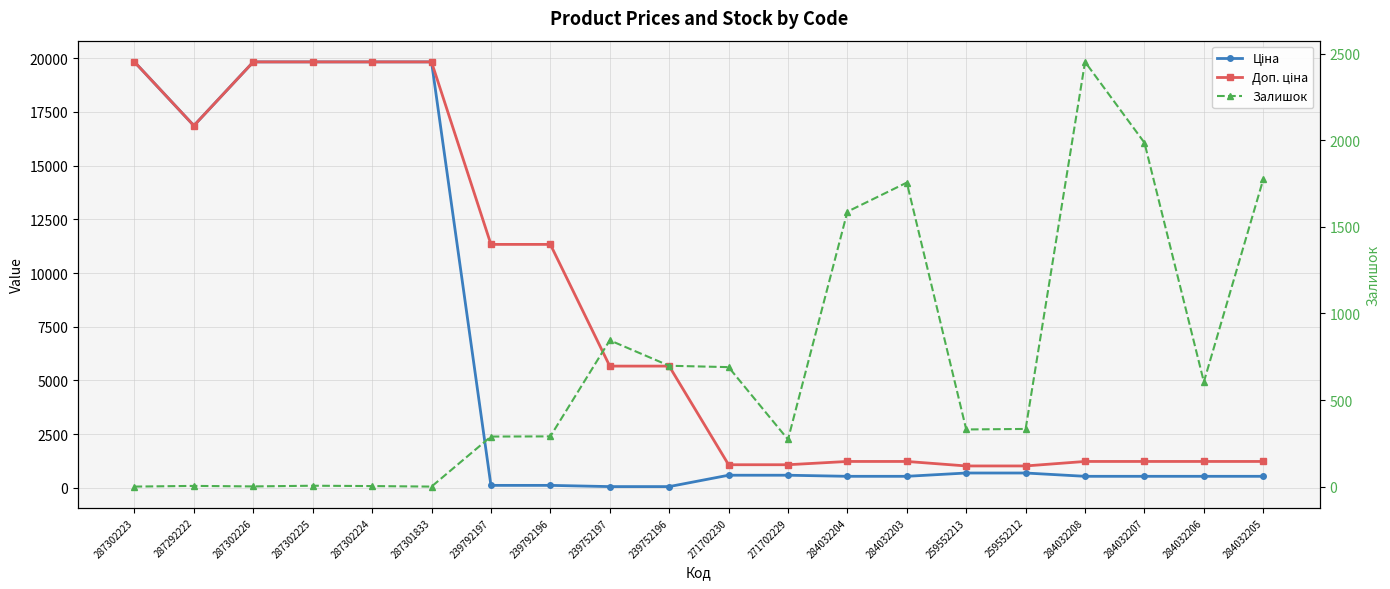

What is the label of the 6th point from the left?

287301833